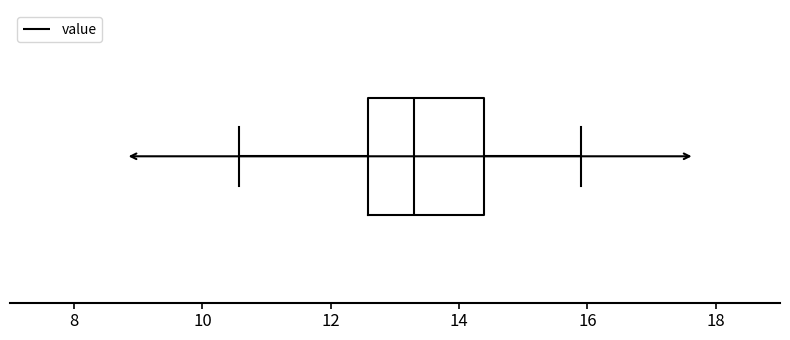

Read this box plot against the x-axis: the position of the median line, the range covered by the box, and the ends of both whiskers. The values are not printed on the chart, so give them approximately, as read against the axis.

median 13.4, box 12.6 to 14.4, whiskers 10.6 to 16.0